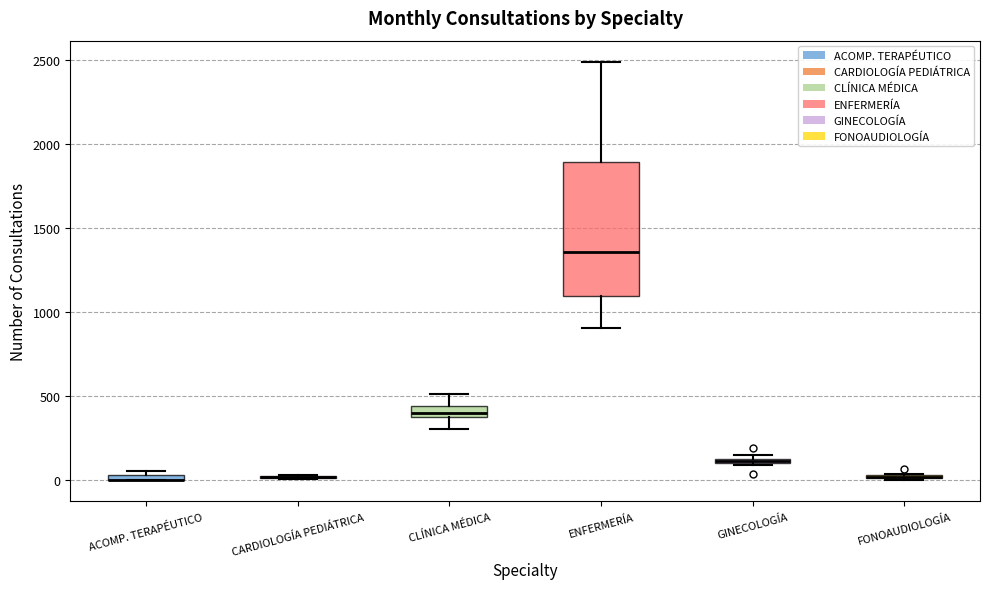

Comparing the boxes themselves (not the whiskers), which one is the tallest?

ENFERMERÍA